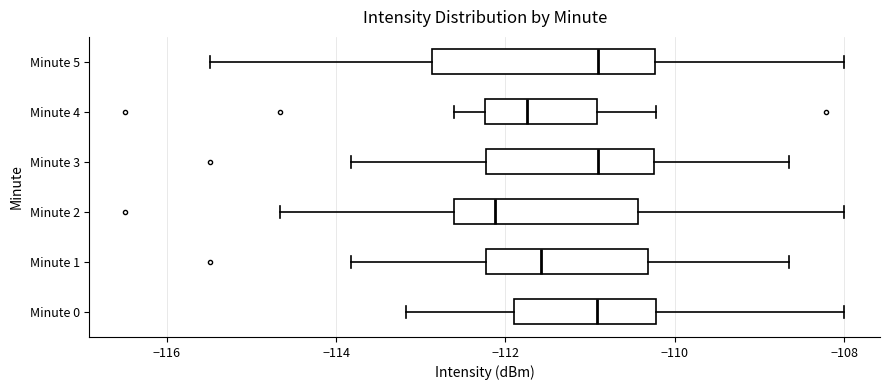

Reading bottom to top, transcribe this box plot: for each box, give where its median line is, the range the box spans, and where its two whiskers end, as read against the x-axis. The values are not printed on the chart, so give them approximately, as read against the axis.

Minute 0: median -111.0, box -111.8 to -110.2, whiskers -113.2 to -108.0
Minute 1: median -111.6, box -112.2 to -110.4, whiskers -113.8 to -108.6
Minute 2: median -112.2, box -112.6 to -110.4, whiskers -114.6 to -108.0
Minute 3: median -111.0, box -112.2 to -110.2, whiskers -113.8 to -108.6
Minute 4: median -111.8, box -112.2 to -111.0, whiskers -112.6 to -110.2
Minute 5: median -111.0, box -112.8 to -110.2, whiskers -115.4 to -108.0